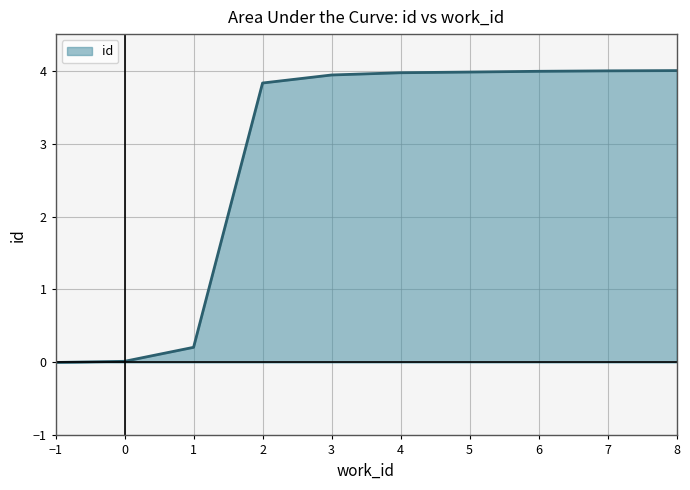

What is the maximum value shown in the chart?

4.0